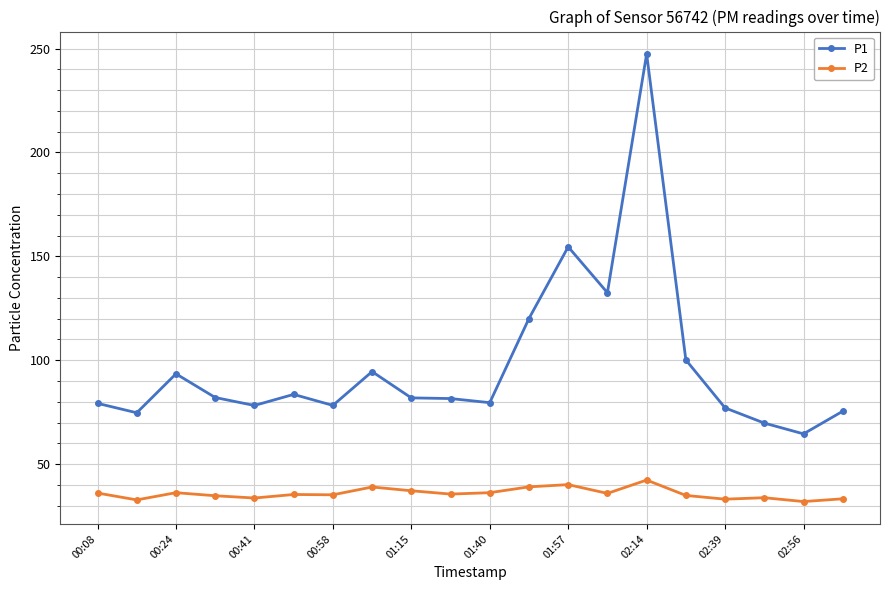

What is the value of the P1 point at the 14th from the left?

132.5